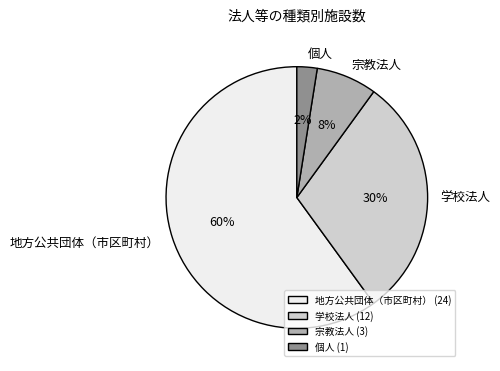

Which category has the biggest portion of the pie?

地方公共団体（市区町村）